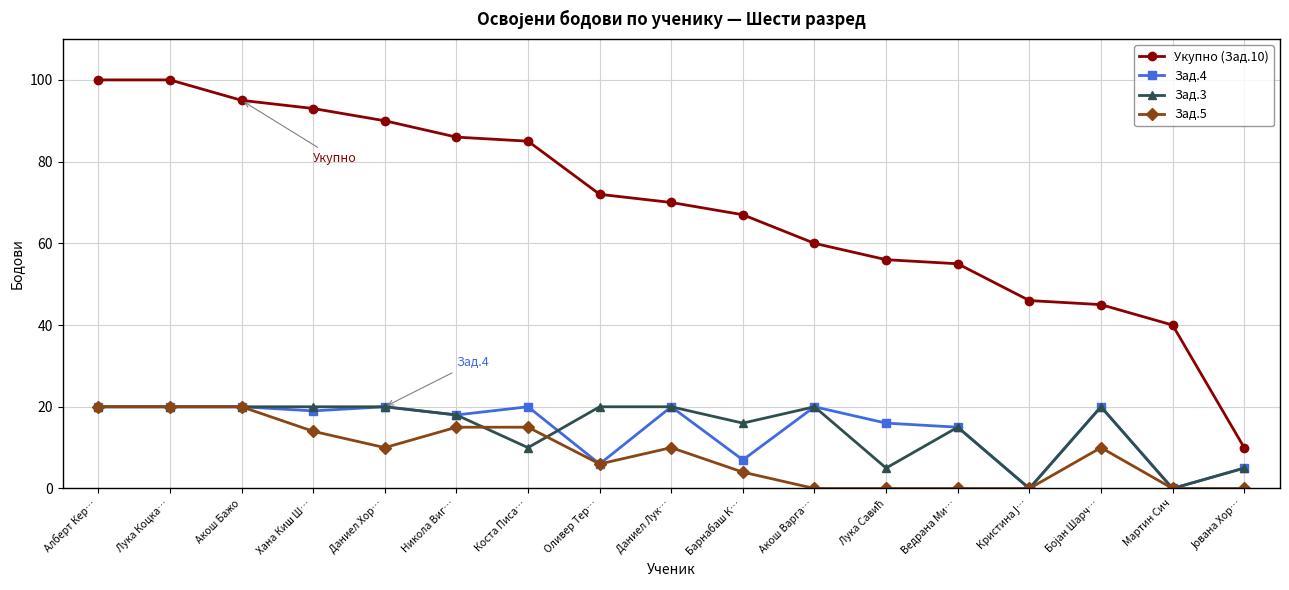

True or false: Зад.4 has more than 2 interior local peaks.

True